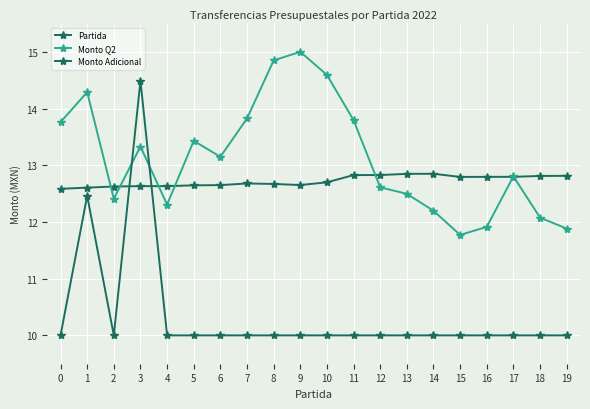

What is the spread (max minus min) of values at 11?

3.8